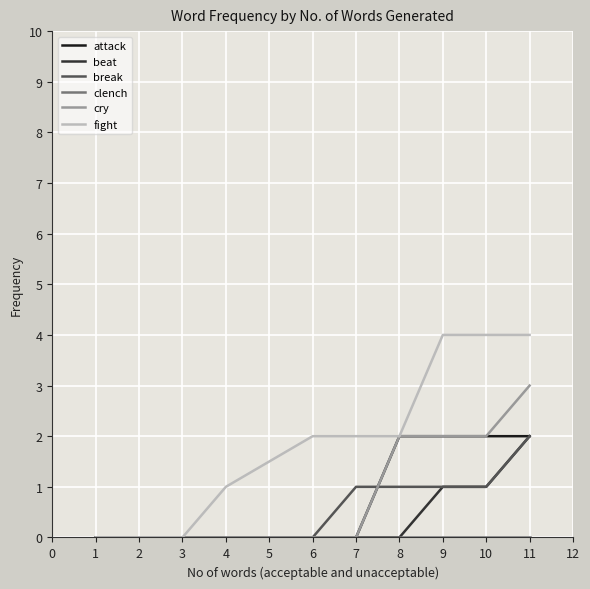

Is it true that beat equals 2 at 11?

True